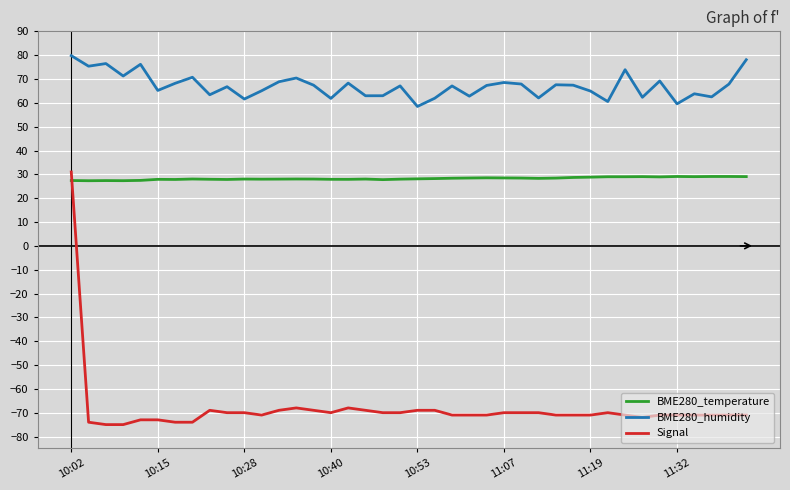

What is the lowest value of the BME280_temperature series?

27.3